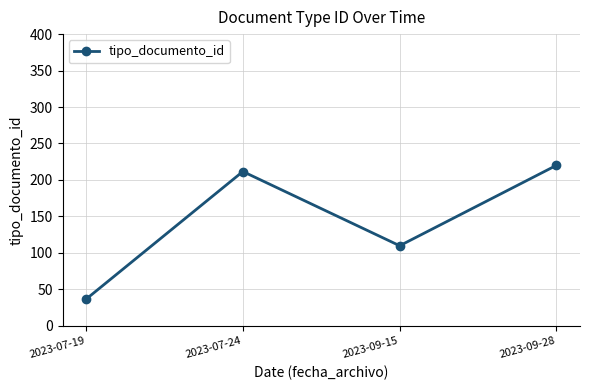

Reading left to right, extract all data points from this chart.

2023-07-19=36.3	2023-07-24=211.5	2023-09-15=109.7	2023-09-28=220.0